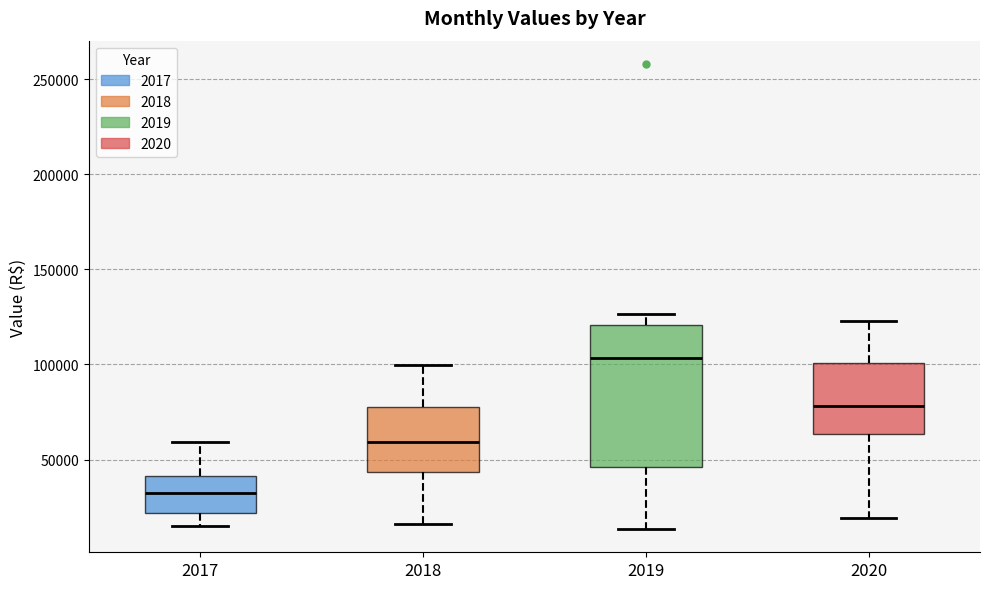

Where does the upper whisker of the box at x = 2019 end on the y-axis? The values are not printed on the chart, so give them approximately, as read against the axis.

125000